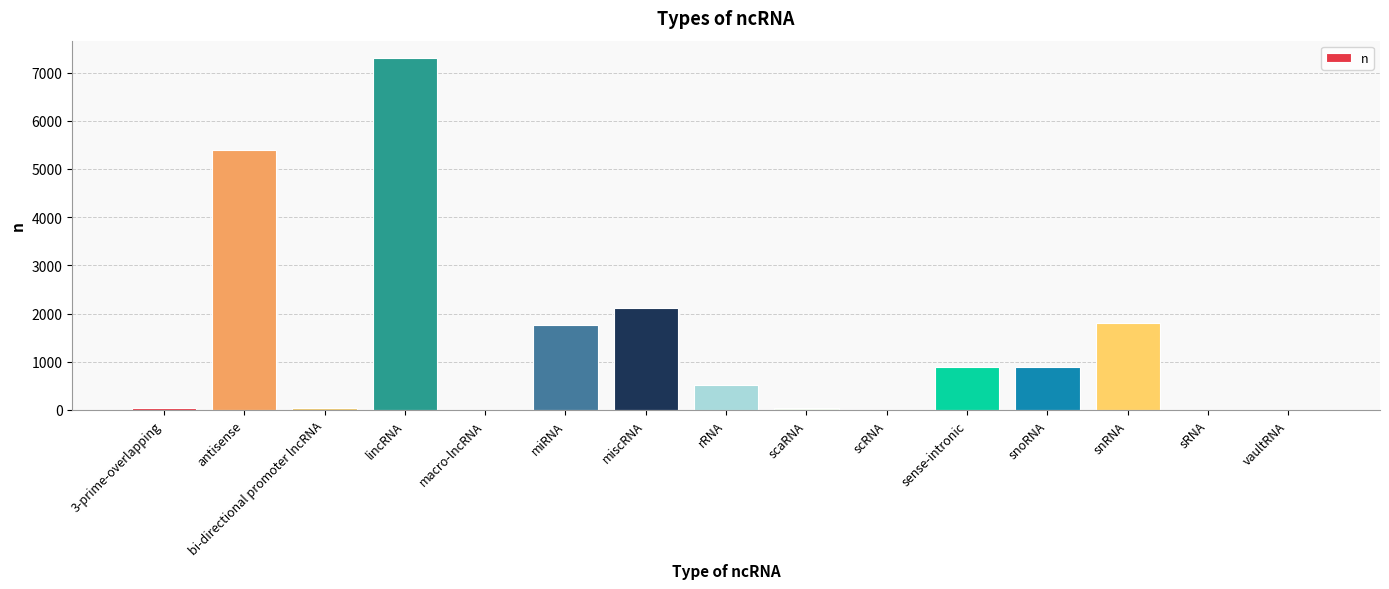

How many series are shown in this chart?

1